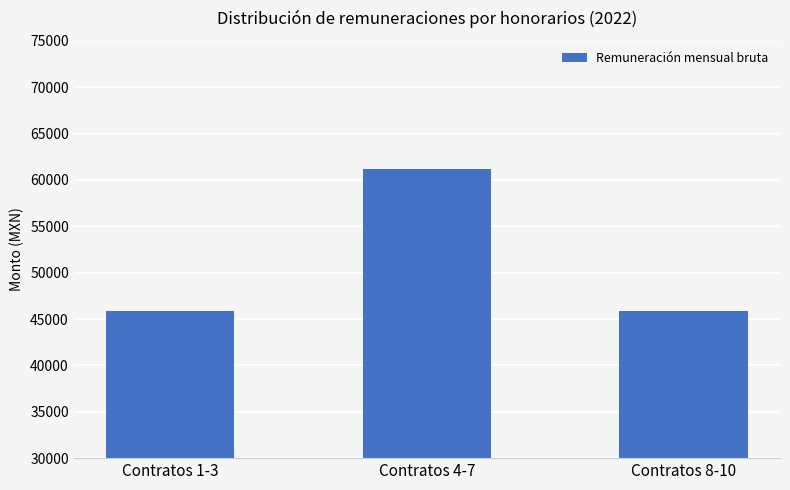

What is the label of the 3rd bar from the left?

Contratos 8-10